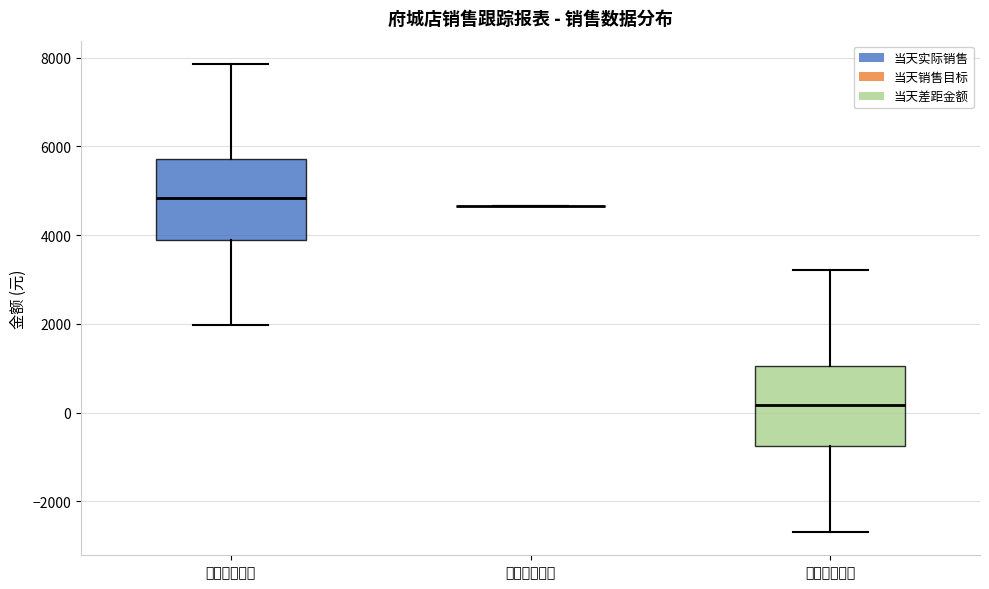

Reading left to right, transcribe this box plot: for each box, give where its median line is, the range the box spans, and where its two whiskers end, as read against the y-axis. The values are not printed on the chart, so give them approximately, as read against the axis.

当天实际销售: median 4800, box 3800 to 5800, whiskers 2000 to 7800
当天销售目标: box collapsed to a line at 4600, whiskers 4600 to 4600
当天差距金额: median 200, box -800 to 1000, whiskers -2600 to 3200